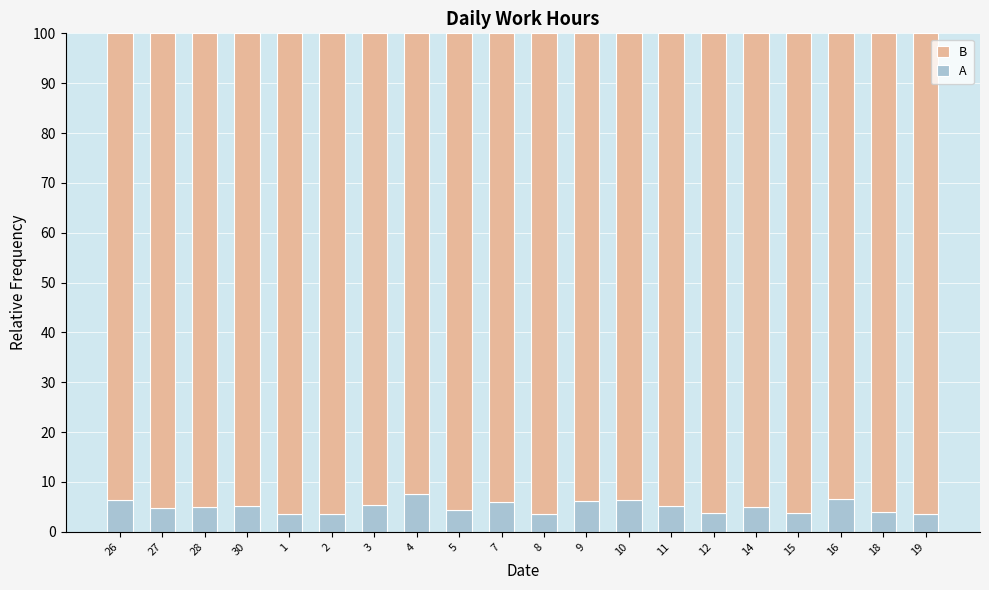

What is the total value across all series at 11?

100.0